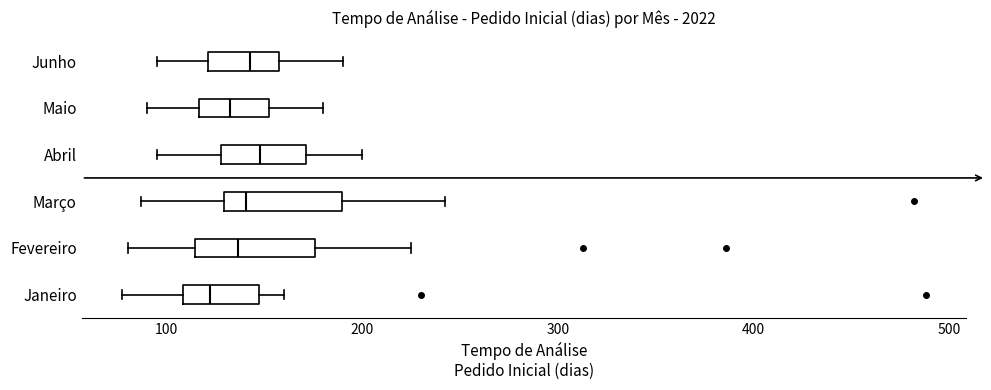

Where does the left whisker of the box for Março end on the x-axis? The values are not printed on the chart, so give them approximately, as read against the axis.

90